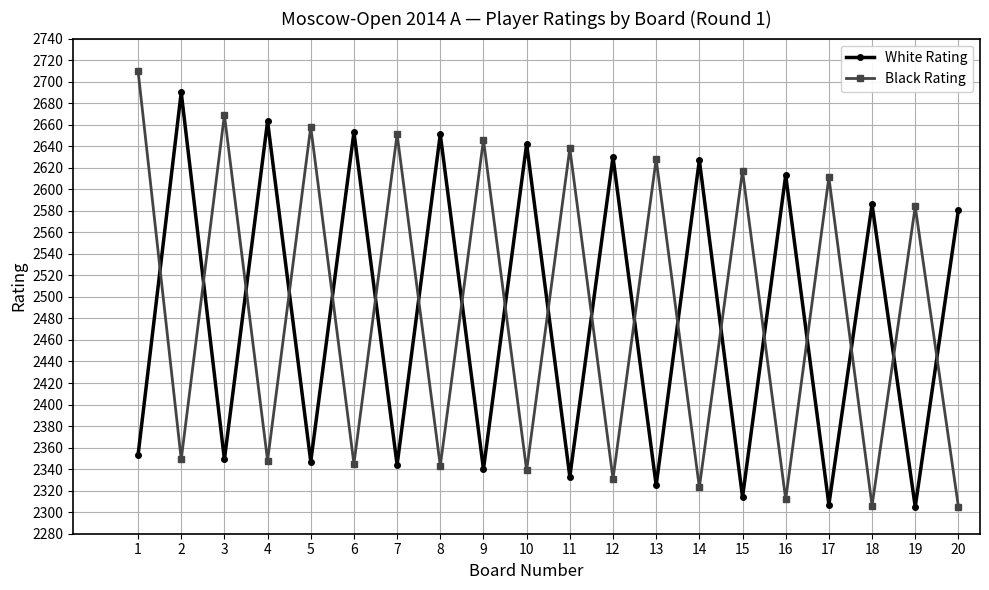

What is the difference between the maximum and minimum values in the White Rating series?

385